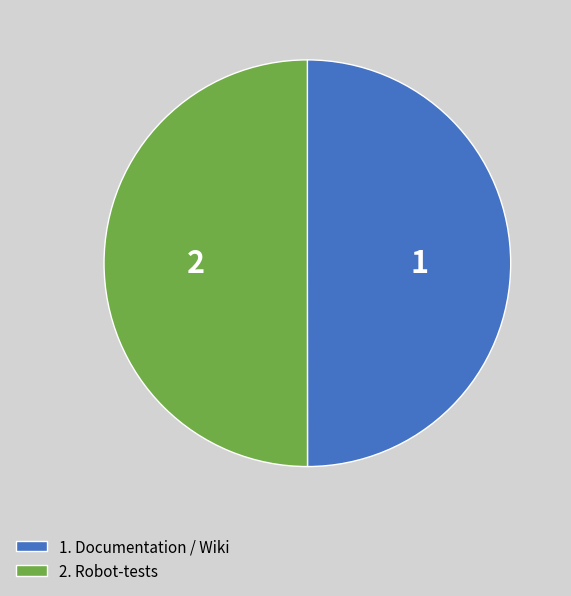

Approximately how many times larger is the value at 1. Documentation / Wiki compared to 2. Robot-tests?

1.0